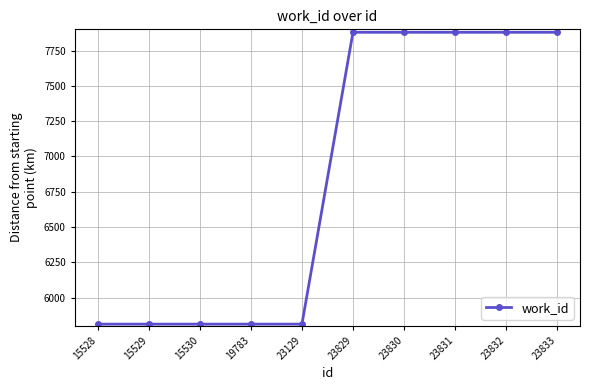

Is it true that the value at 15529 is 10253?

False